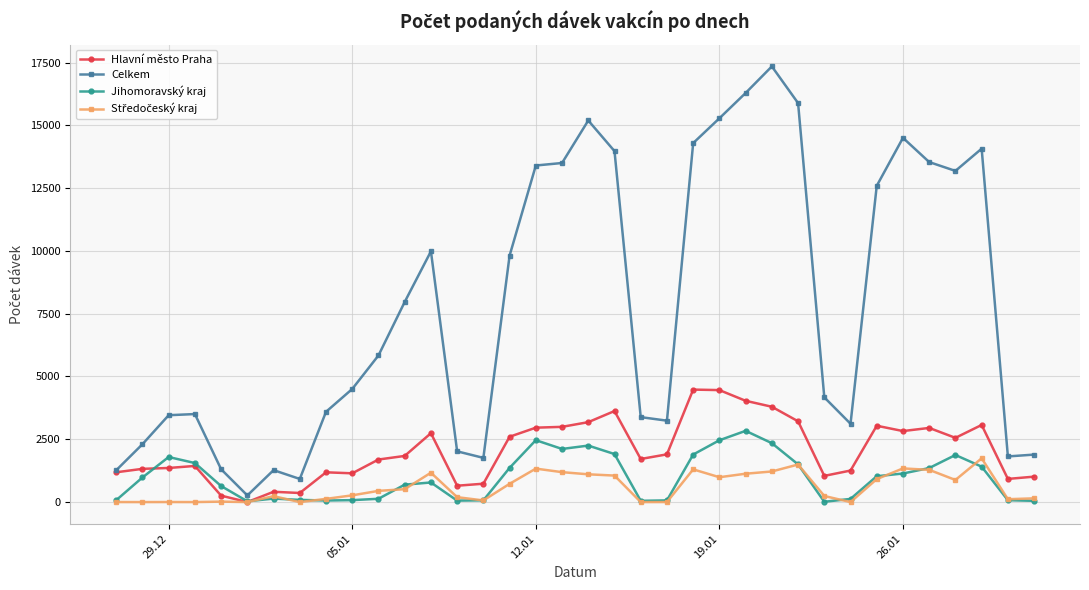

Which series has the largest total across all categories?

Celkem